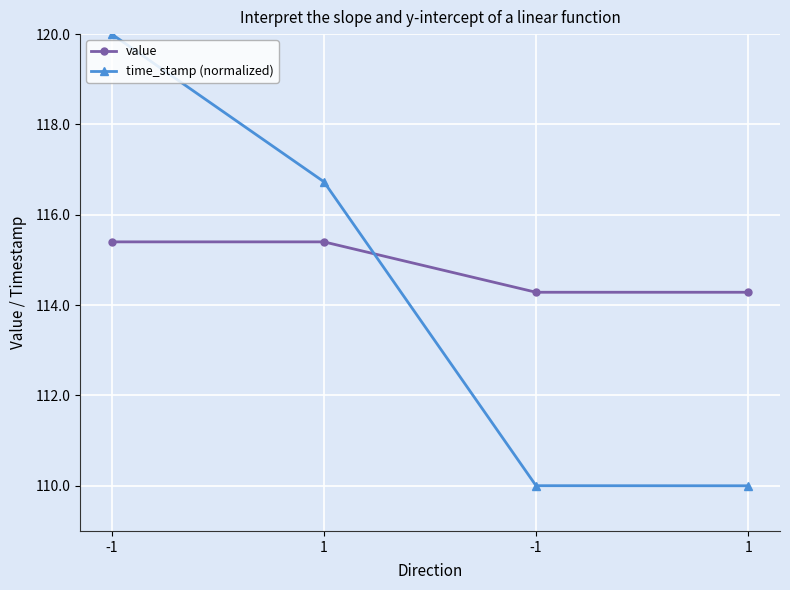

What is the average value of the value series?

114.8